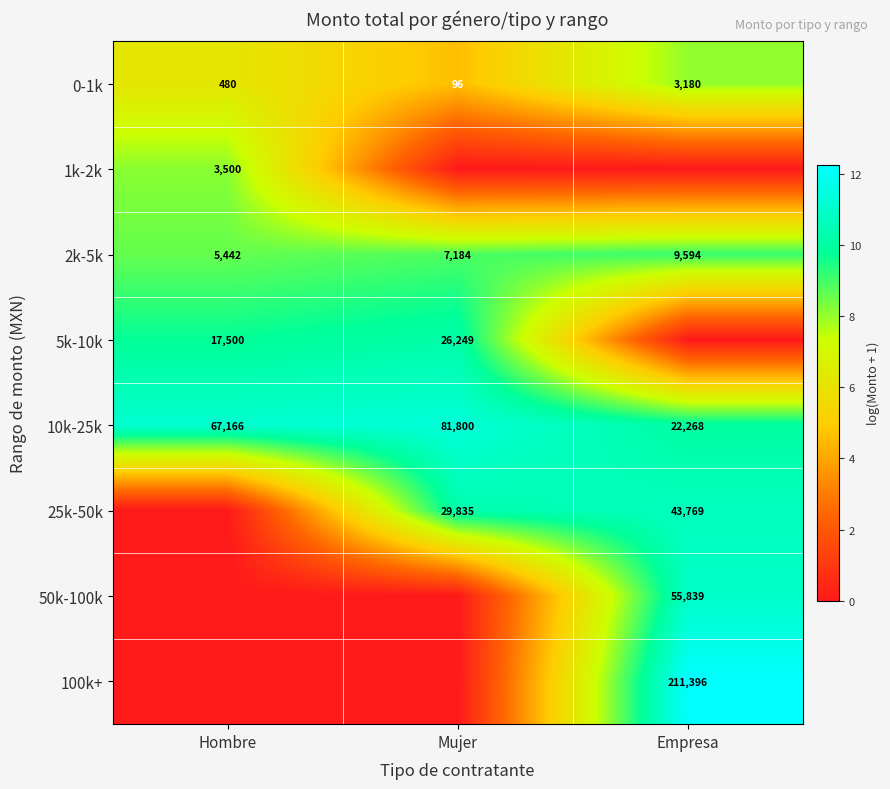

Is the value of 10k-25k at Hombre greater than the value of 25k-50k at Empresa?

Yes